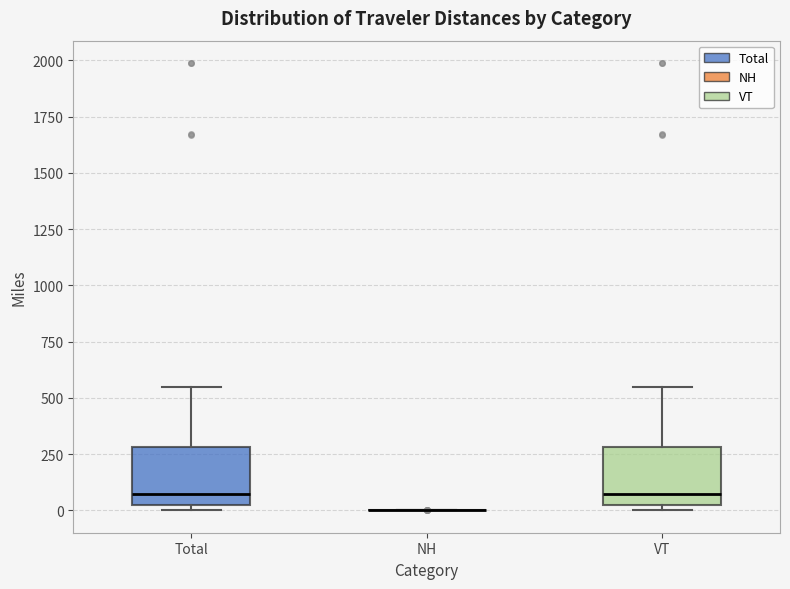

Reading left to right, read every box against the y-axis: the position of its median line, the range the box covers, and the ends of its whiskers. The values are not printed on the chart, so give them approximately, as read against the axis.

Total: median 50 (just above the box's lower edge), box 50 to 300, whiskers 0 to 550
NH: box collapsed to a line at 0, whiskers 0 to 0
VT: median 50 (just above the box's lower edge), box 50 to 300, whiskers 0 to 550